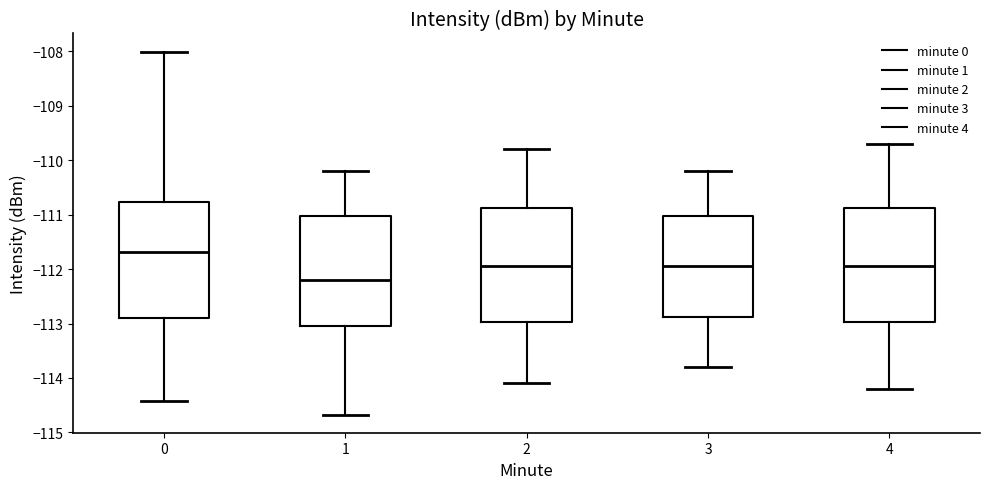

Reading left to right, transcribe this box plot: for each box, give where its median line is, the range the box spans, and where its two whiskers end, as read against the y-axis. The values are not printed on the chart, so give them approximately, as read against the axis.

0: median -111.7, box -112.9 to -110.8, whiskers -114.4 to -108.0
1: median -112.2, box -113.0 to -111.0, whiskers -114.7 to -110.2
2: median -111.9, box -113.0 to -110.9, whiskers -114.1 to -109.8
3: median -111.9, box -112.9 to -111.0, whiskers -113.8 to -110.2
4: median -111.9, box -113.0 to -110.9, whiskers -114.2 to -109.7